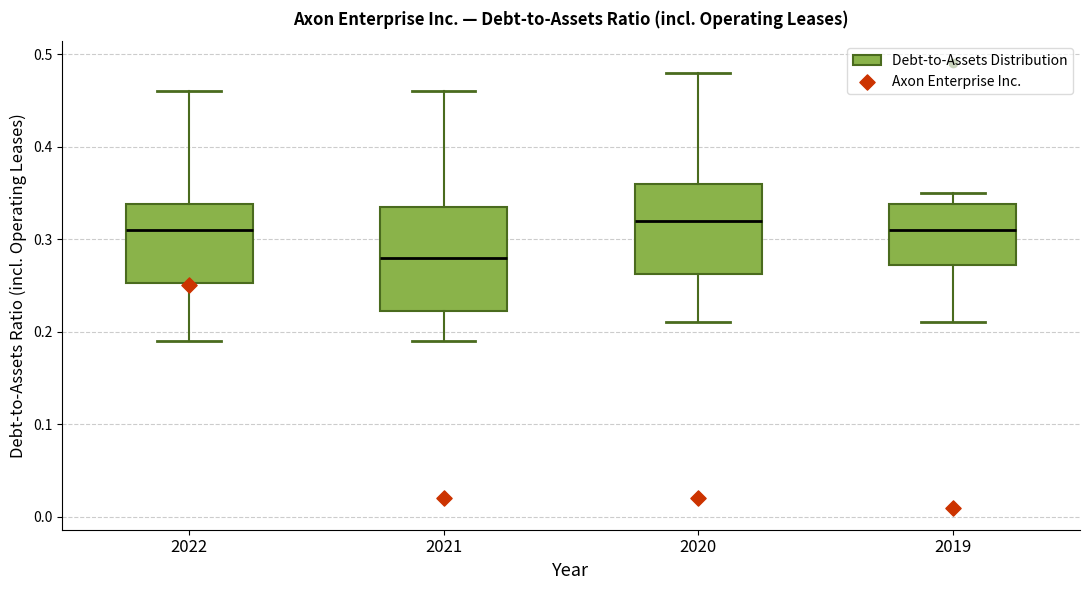

Which box is the tallest, from its lower edge to its upper edge?

2021